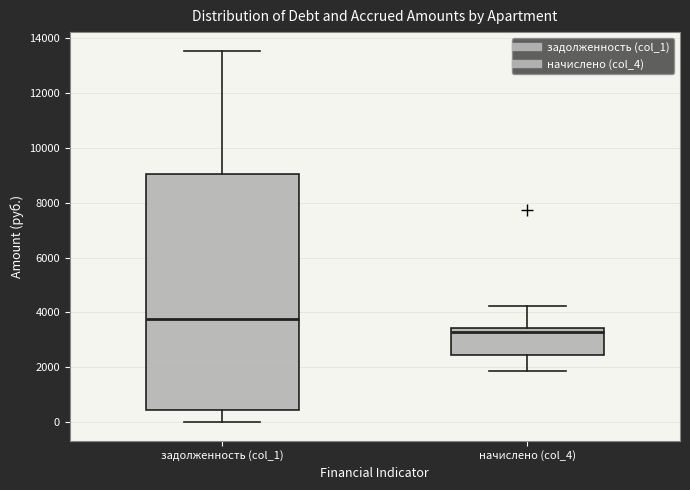

Reading left to right, transcribe this box plot: for each box, give where its median line is, the range the box spans, and where its two whiskers end, as read against the y-axis. The values are not printed on the chart, so give them approximately, as read against the axis.

задолженность (col_1): median 3800, box 400 to 9000, whiskers 0 to 13600
начислено (col_4): median 3200, box 2400 to 3400, whiskers 1800 to 4200